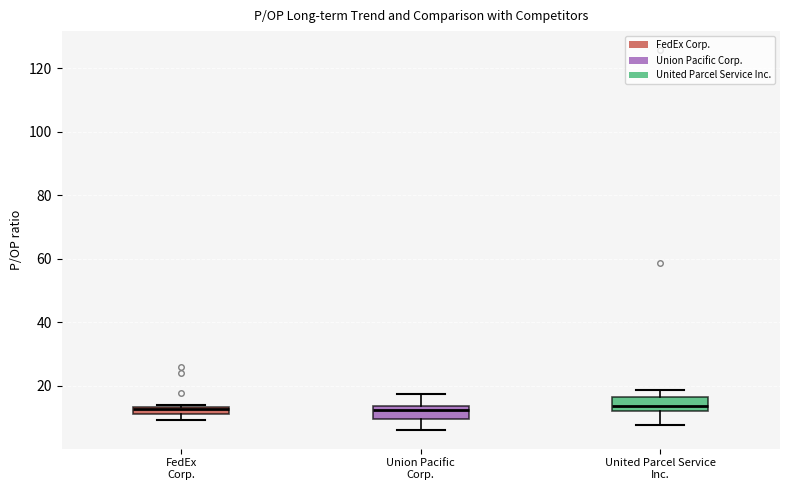

Where is the upper edge of the box for Union Pacific Corp. on the y-axis? The values are not printed on the chart, so give them approximately, as read against the axis.

14